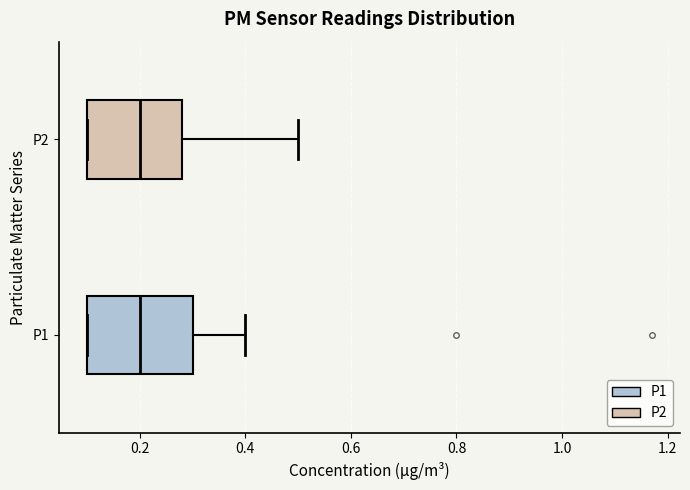

Reading bottom to top, read every box against the x-axis: the position of its median line, the range the box covers, and the ends of its whiskers. The values are not printed on the chart, so give them approximately, as read against the axis.

P1: median 0.20, box 0.10 to 0.30, whiskers 0.10 to 0.40
P2: median 0.20, box 0.10 to 0.28, whiskers 0.10 to 0.50